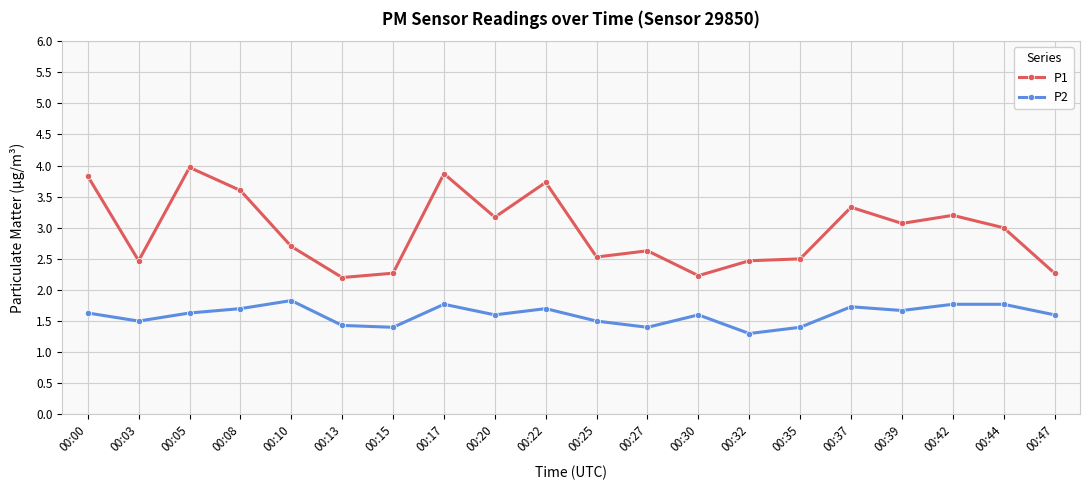

Read the P2 value at 00:03.

1.5